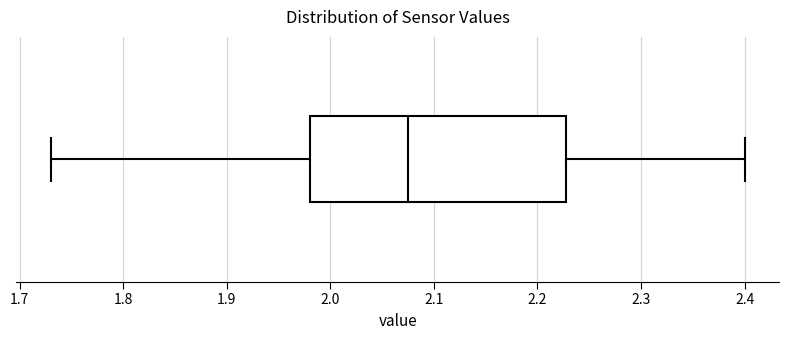

Transcribe this box plot: give where the median line is, the range the box spans, and where the two whiskers end, as read against the x-axis. The values are not printed on the chart, so give them approximately, as read against the axis.

median 2.08, box 1.98 to 2.23, whiskers 1.73 to 2.40